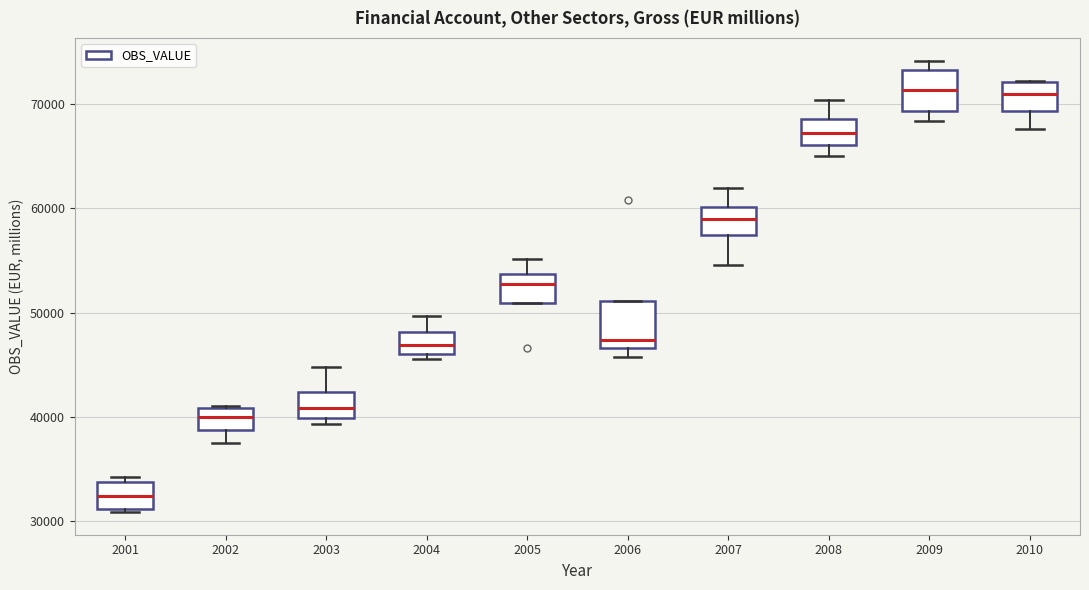

Reading left to right, transcribe this box plot: for each box, give where its median line is, the range the box spans, and where its two whiskers end, as read against the y-axis. The values are not printed on the chart, so give them approximately, as read against the axis.

2001: median 32000, box 31000 to 34000, whiskers 31000 to 34000 (just above the box's upper edge)
2002: median 40000, box 39000 to 41000, whiskers 38000 to 41000
2003: median 41000, box 40000 to 42000, whiskers 39000 to 45000
2004: median 47000, box 46000 to 48000, whiskers 46000 (just below the box's lower edge) to 50000
2005: median 53000, box 51000 to 54000, whiskers 51000 to 55000
2006: median 47000 (just above the box's lower edge), box 47000 to 51000, whiskers 46000 to 51000
2007: median 59000, box 57000 to 60000, whiskers 55000 to 62000
2008: median 67000, box 66000 to 69000, whiskers 65000 to 70000
2009: median 71000, box 69000 to 73000, whiskers 68000 to 74000
2010: median 71000, box 69000 to 72000, whiskers 68000 to 72000